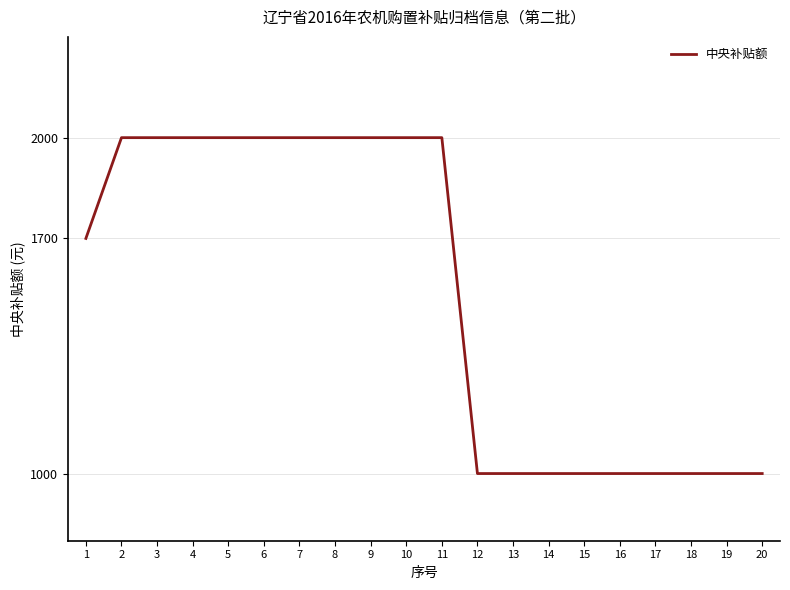

Between 7 and 13, which is larger?

7